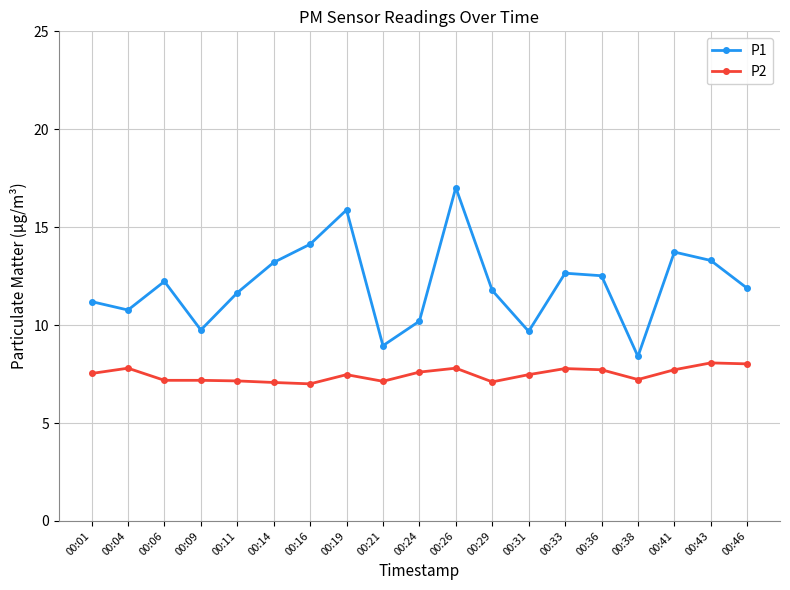

At how many categories does at least one series exceed 11?

13